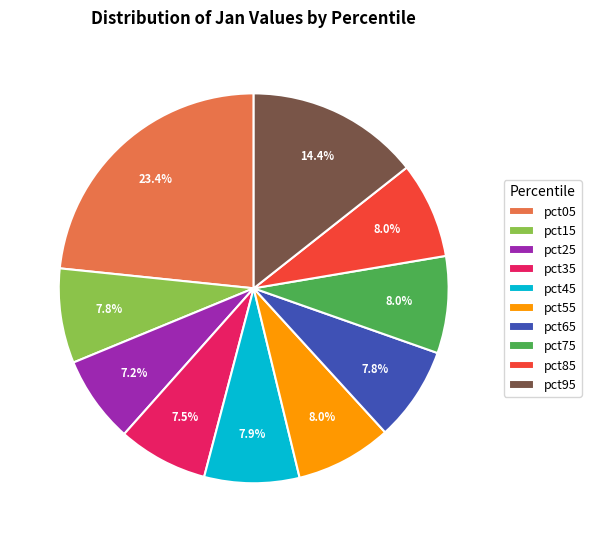

What percentage is the pct25 slice, to the nearest percent?

7%